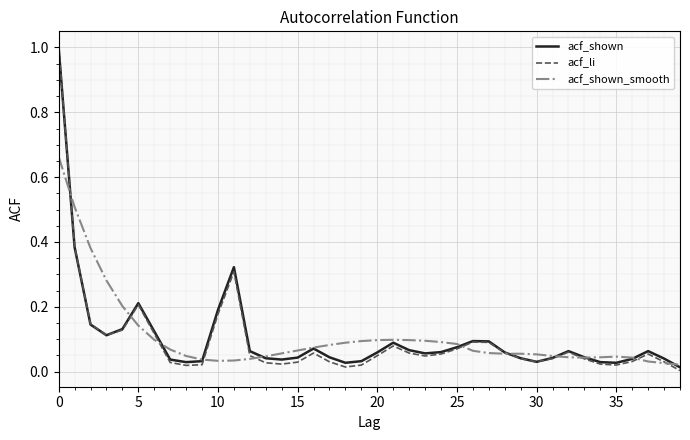

Which series has the largest range (max minus min)?

acf_li